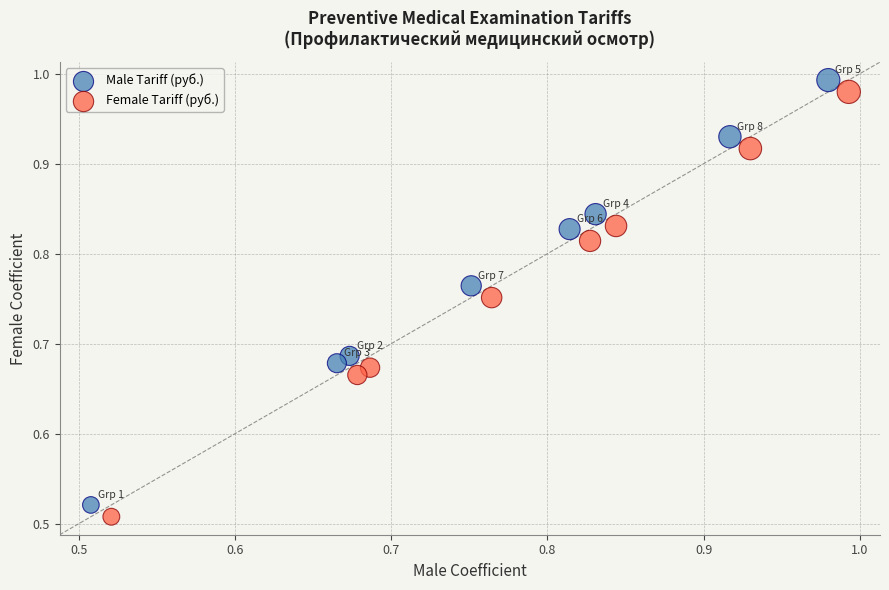

Which series reaches the maximum Y coordinate?

Male Tariff (руб.)